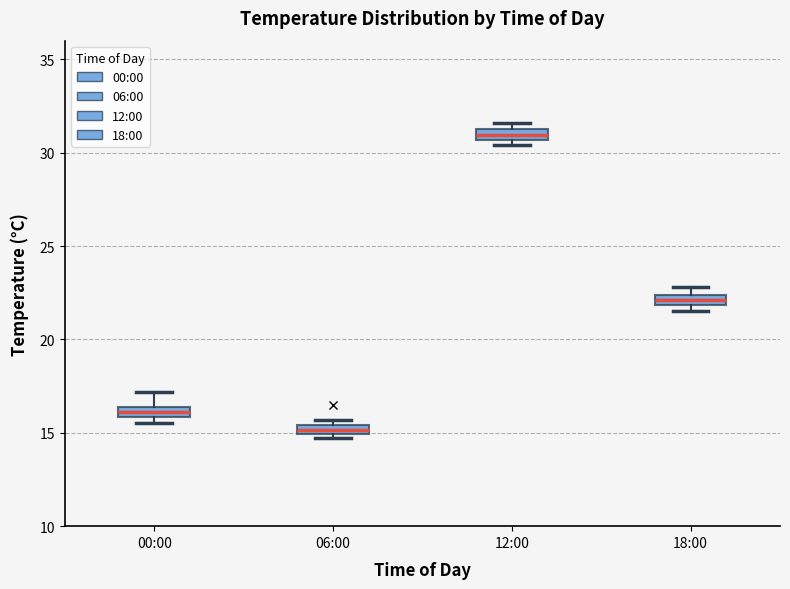

Which box has the highest median line?

12:00